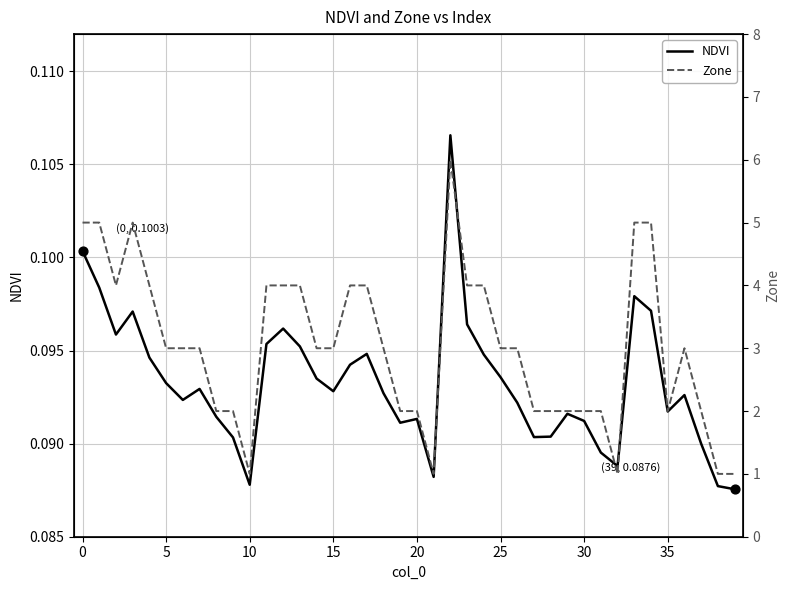

At which category is the sum across all series the highest?

22